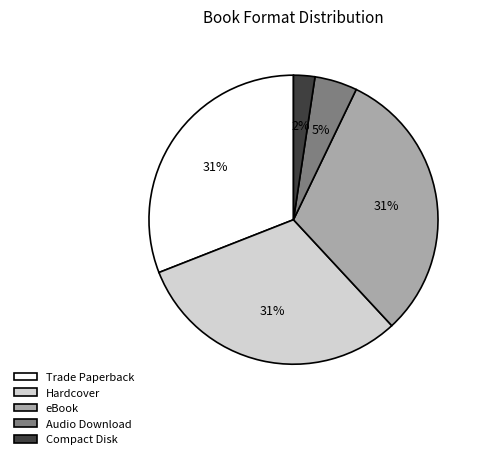

Does any single category account for the majority?

No